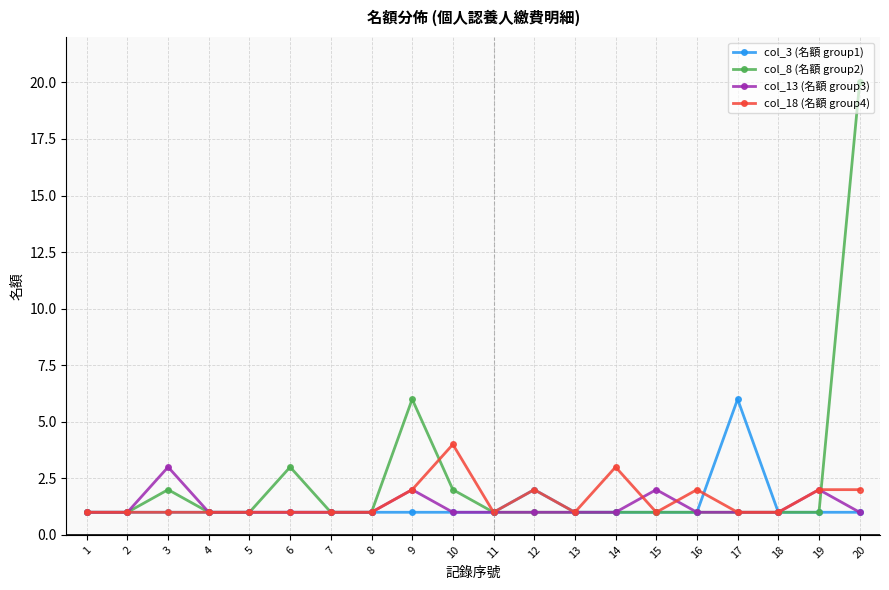

What is the value of the col_3 (名額 group1) point at the 4th from the left?

1